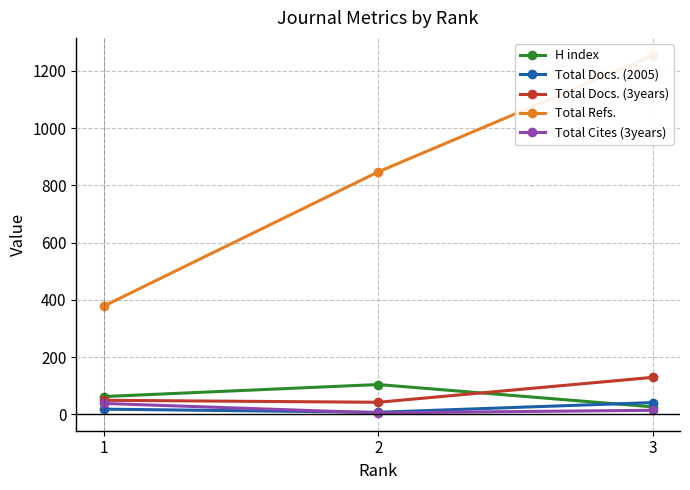

How many values in the Total Docs. (2005) series exceed 18?

1